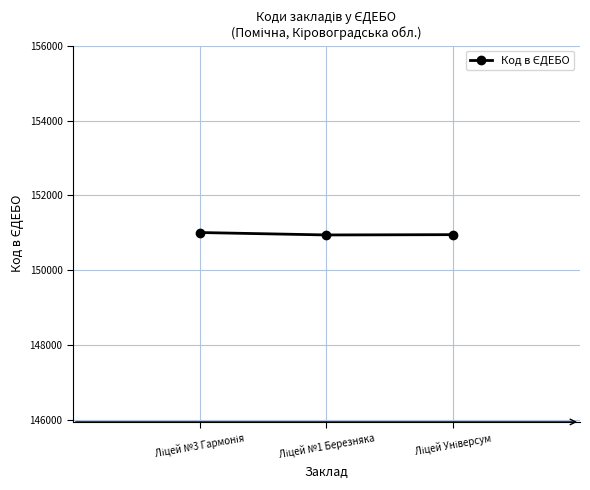

What is the value of the 2nd point from the left?

150941